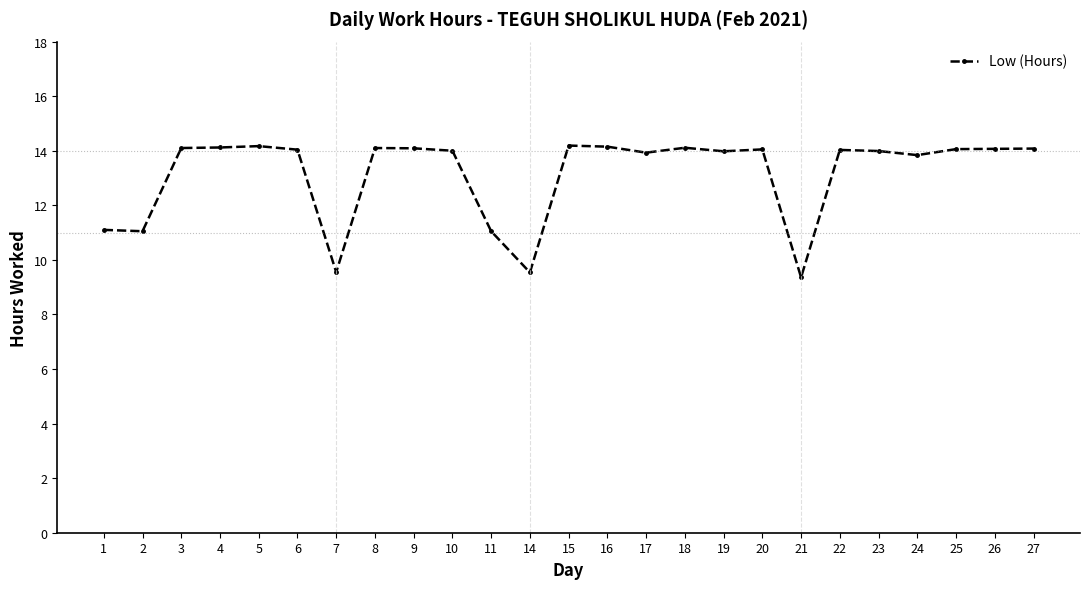

True or false: the data shows 14.1 at 3.

True